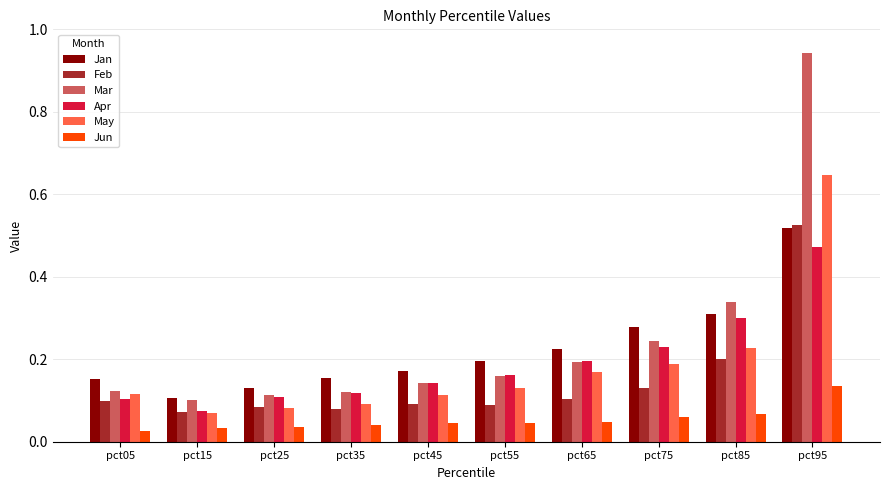

What is the sum of all May values?

1.8